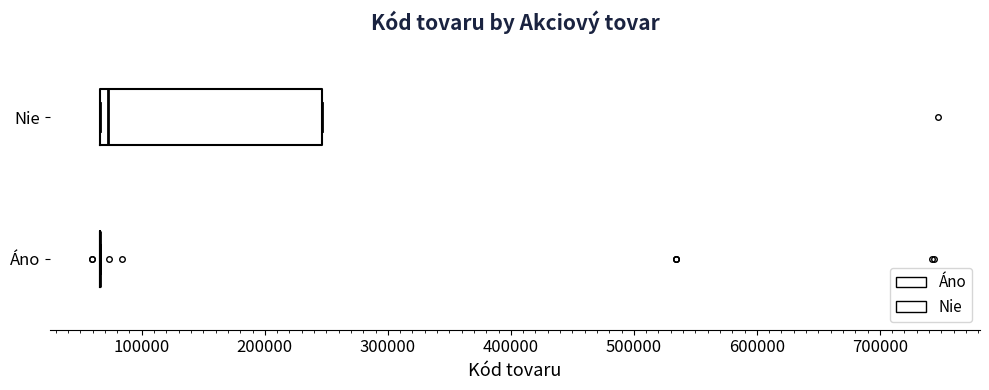

Reading bottom to top, read every box against the x-axis: the position of its median line, the range the box covers, and the ends of its whiskers. The values are not printed on the chart, so give them approximately, as read against the axis.

Áno: box collapsed to a line at 70000, whiskers 70000 to 70000
Nie: median 70000 (just right of the box's left edge), box 70000 to 250000, whiskers 70000 to 250000